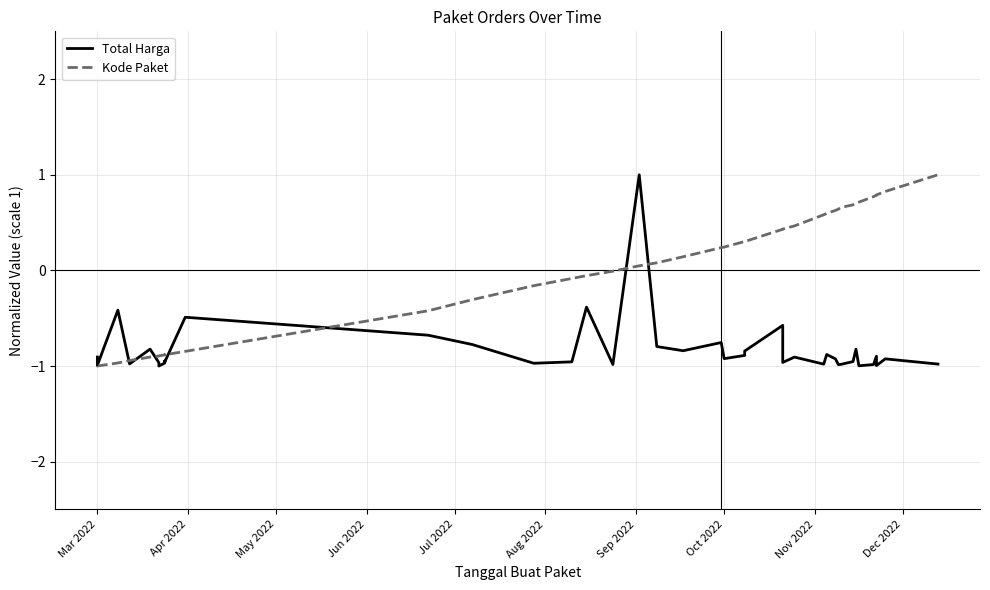

Reading left to right, extract all data points from this chart.

Total Harga: -0.9	-1.0	-0.4	-1.0	-0.8	-1.0	-1.0	-1.0	-0.9	-1.0	-0.5	-0.7	-0.8	-1.0	-1.0	-0.4	-1.0	1.0	-0.8	-0.8	-0.8	-0.9	-0.9	-0.8	-0.6	-1.0	-0.9	-1.0	-0.9	-0.9	-1.0	-1.0	-1.0	-0.8	-1.0	-1.0	-0.9	-1.0	-0.9	-1.0
Kode Paket: -1.0	-1.0	-1.0	-0.9	-0.9	-0.9	-0.9	-0.9	-0.9	-0.9	-0.8	-0.4	-0.3	-0.2	-0.1	-0.1	-0.0	0.0	0.1	0.1	0.2	0.2	0.3	0.3	0.4	0.4	0.5	0.6	0.6	0.6	0.6	0.7	0.7	0.7	0.7	0.8	0.8	0.8	0.8	1.0